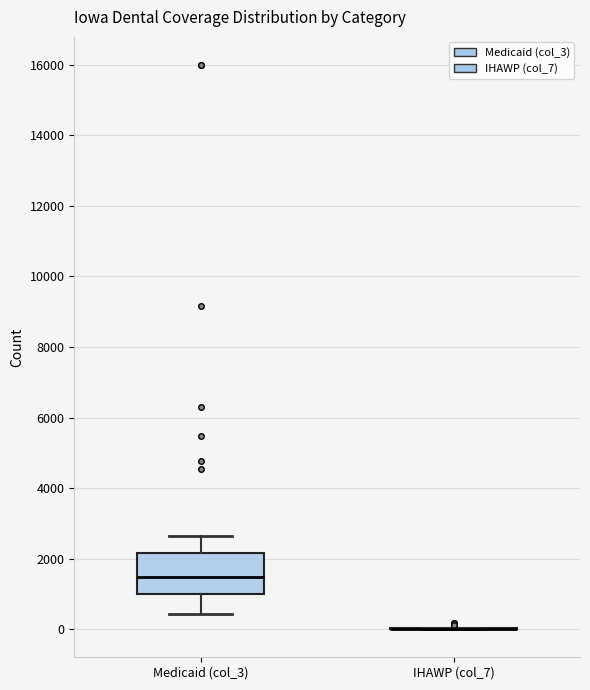

Which box is the tallest, from its lower edge to its upper edge?

Medicaid (col_3)